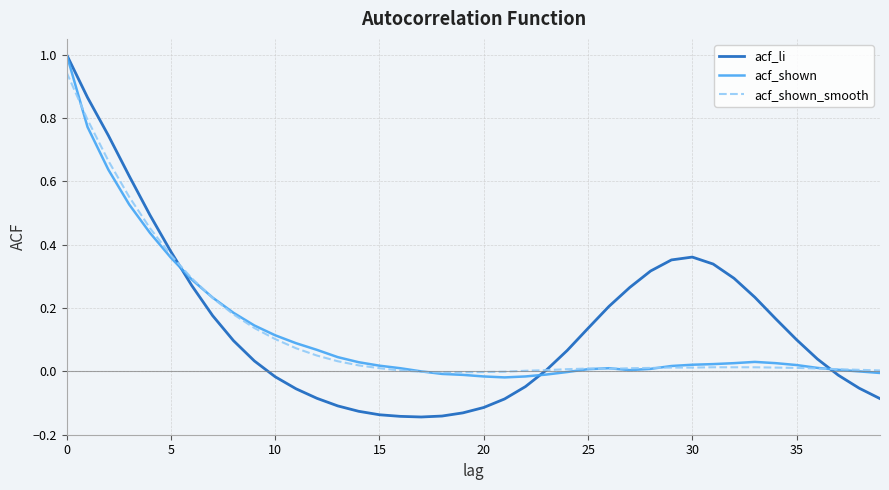

What are all the series names shown in the legend?

acf_li, acf_shown, acf_shown_smooth